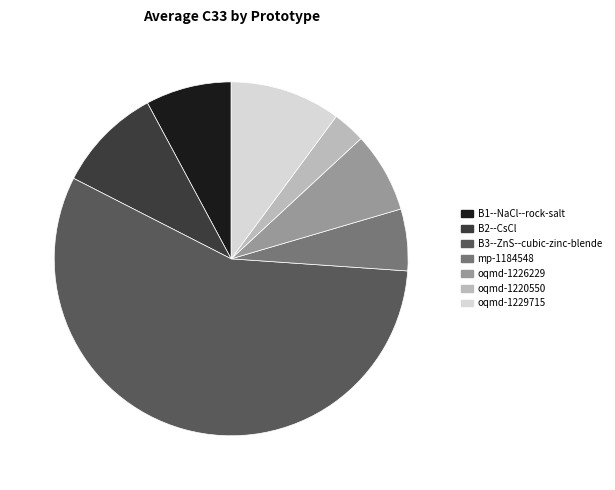

How many slices are in this pie chart?

7